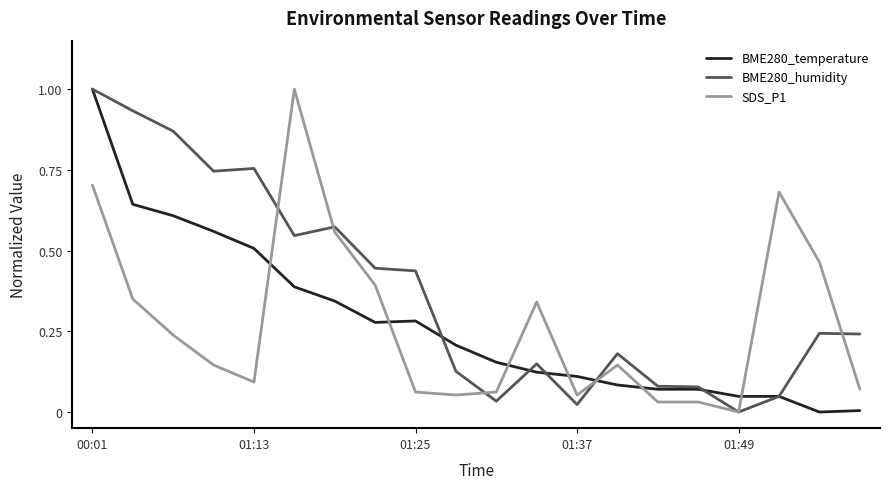

True or false: BME280_temperature and SDS_P1 intersect in this chart.

True